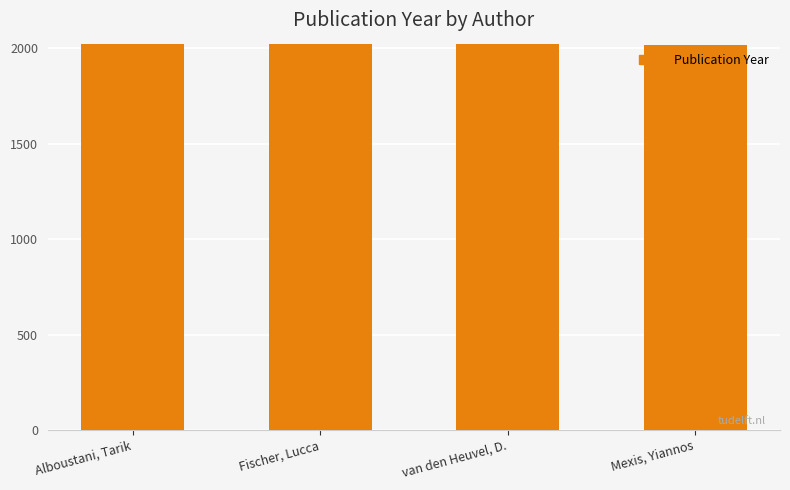

Does the chart contain stacked bars?

No